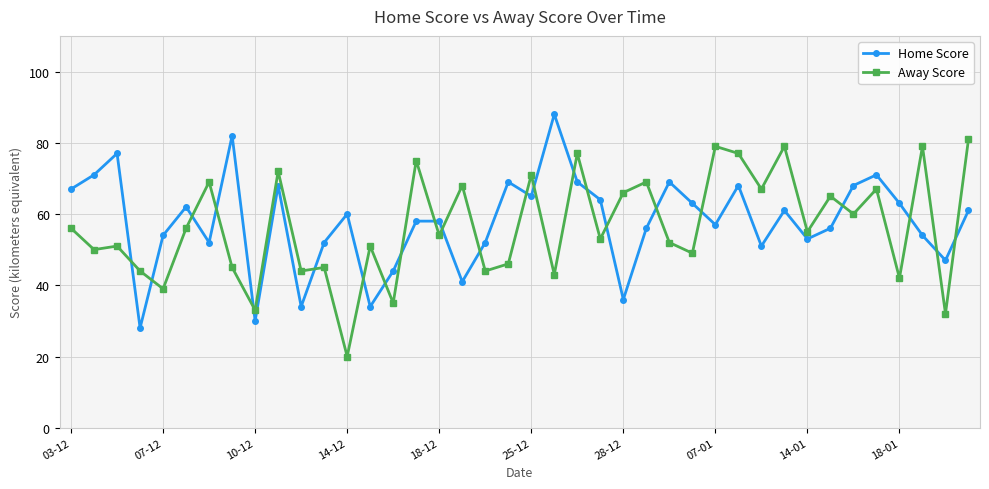

True or false: Away Score and Home Score intersect in this chart.

True